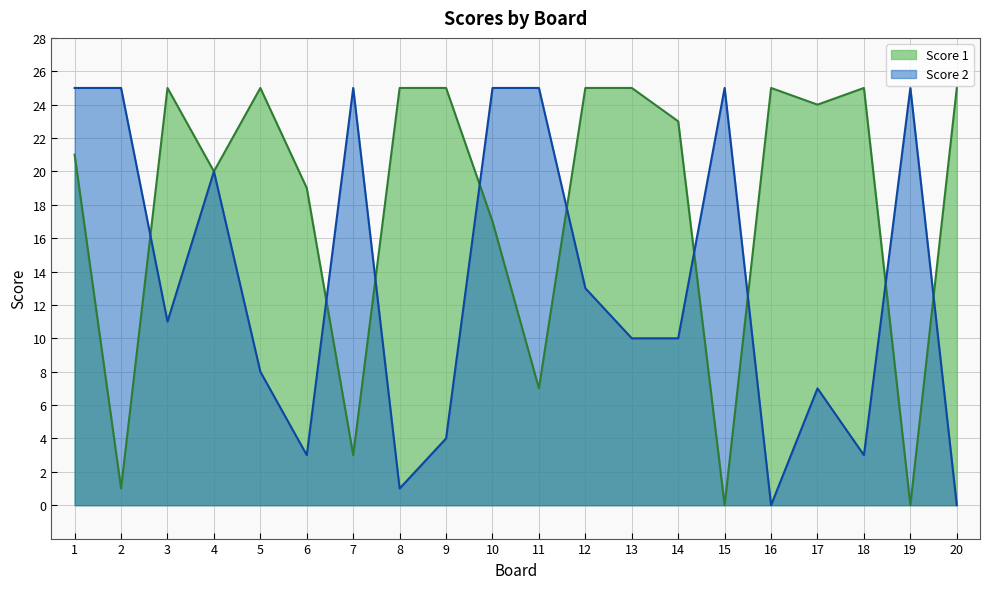

Reading left to right, transcribe all the data shown in this chart.

Score 1: 1=21	2=1	3=25	4=20	5=25	6=19	7=3	8=25	9=25	10=17	11=7	12=25	13=25	14=23	15=0	16=25	17=24	18=25	19=0	20=25
Score 2: 1=25	2=25	3=11	4=20	5=8	6=3	7=25	8=1	9=4	10=25	11=25	12=13	13=10	14=10	15=25	16=0	17=7	18=3	19=25	20=0